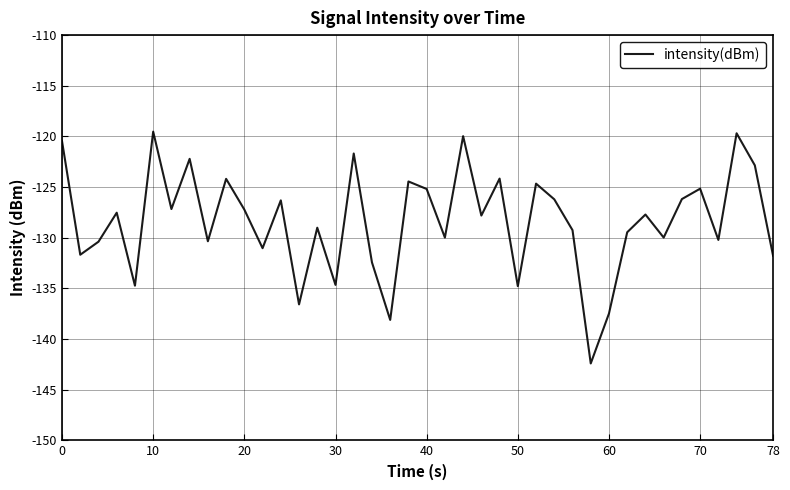

What is the minimum value shown in the chart?

-142.4